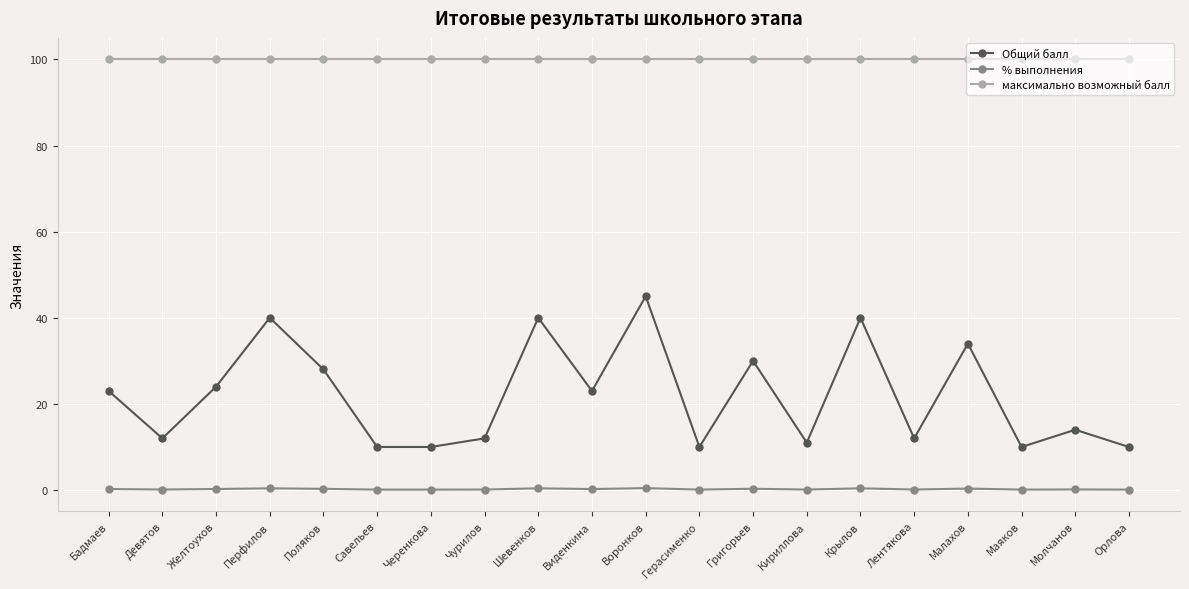

What is the minimum value for Общий балл?

10.0